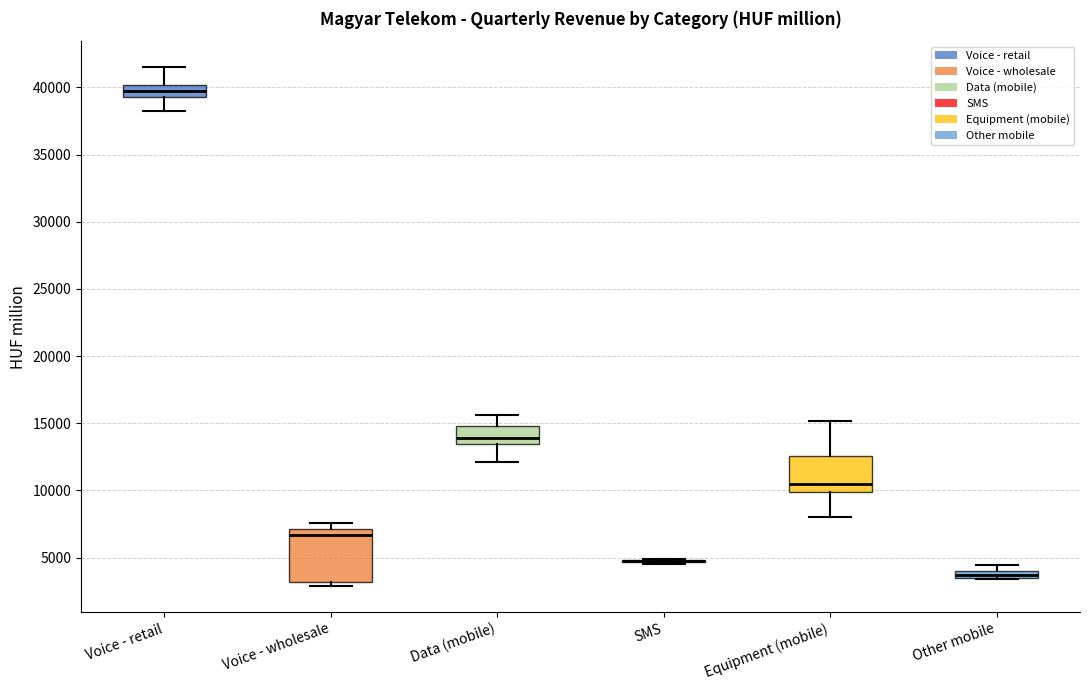

Where does the lower whisker of the box for Voice - retail end on the y-axis? The values are not printed on the chart, so give them approximately, as read against the axis.

38000